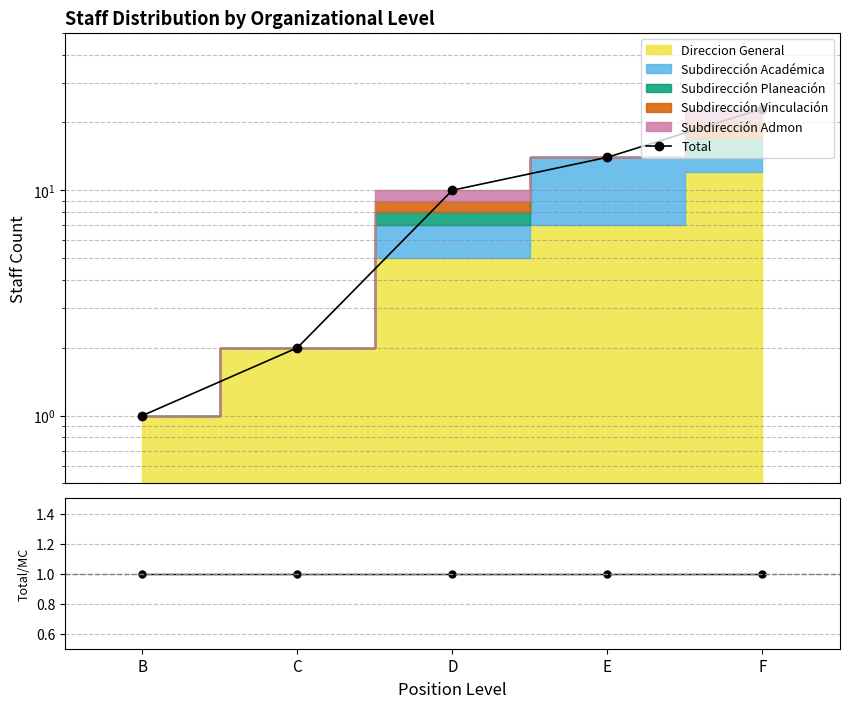

Which category has the lowest value across all series?

B